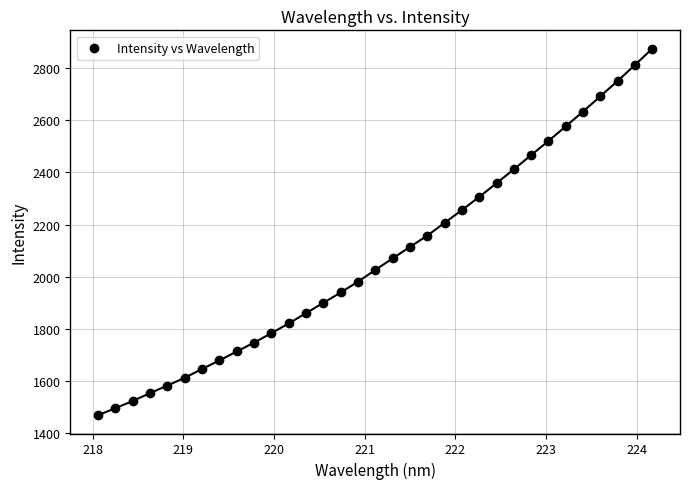

What is the range of X values (max minus min)?

6.1